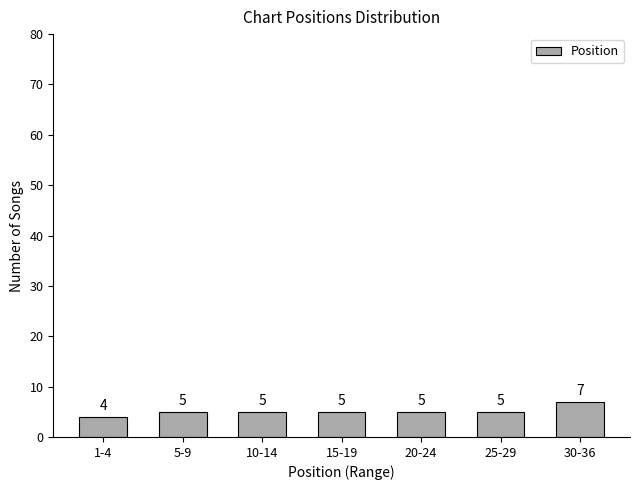

Reading left to right, extract all data points from this chart.

1-4=4	5-9=5	10-14=5	15-19=5	20-24=5	25-29=5	30-36=7